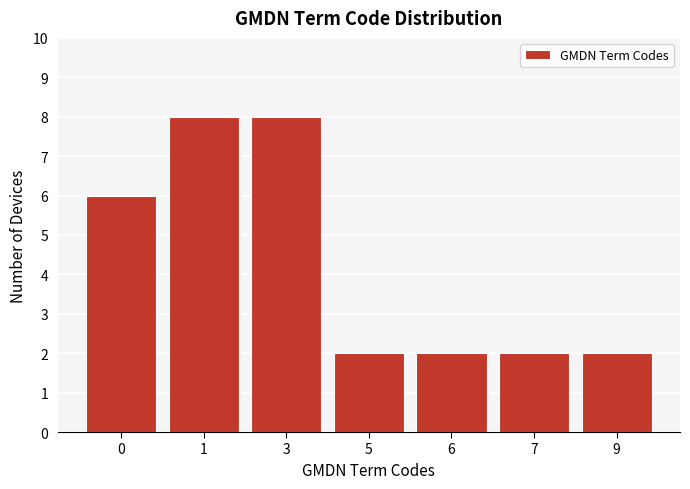

Reading left to right, list all the values displayed in this chart.

6	8	8	2	2	2	2